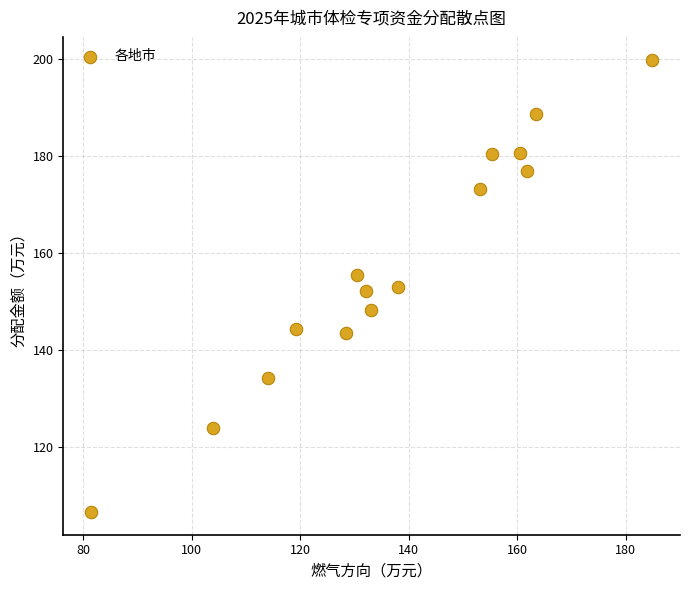

What is the range of Y values (max minus min)?

93.3